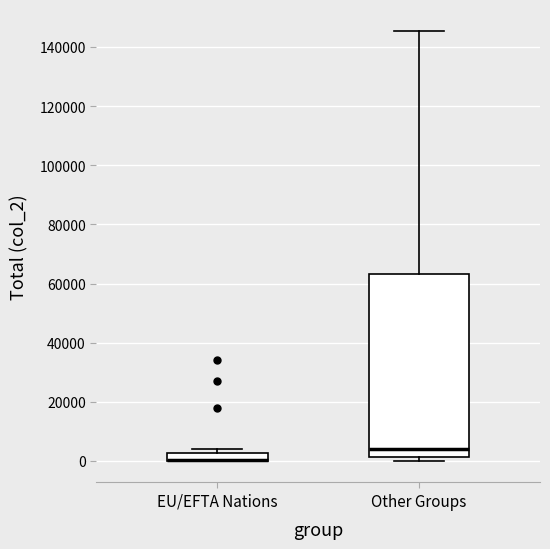

Where is the upper edge of the box for EU/EFTA Nations on the y-axis? The values are not printed on the chart, so give them approximately, as read against the axis.

2000